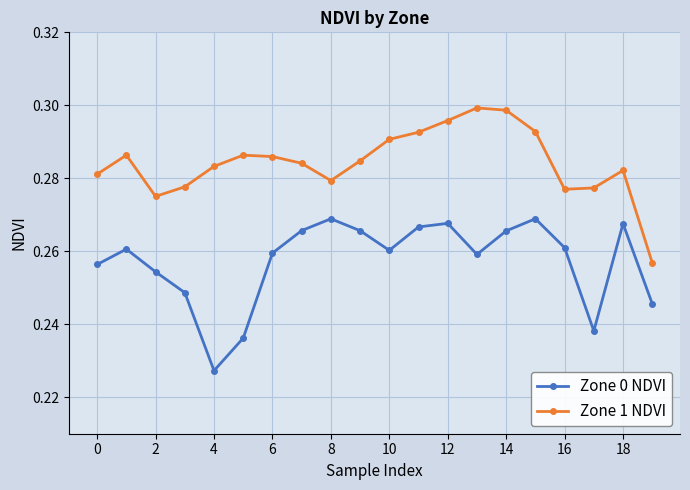

How many interior local valleys does the Zone 1 NDVI series have?

3